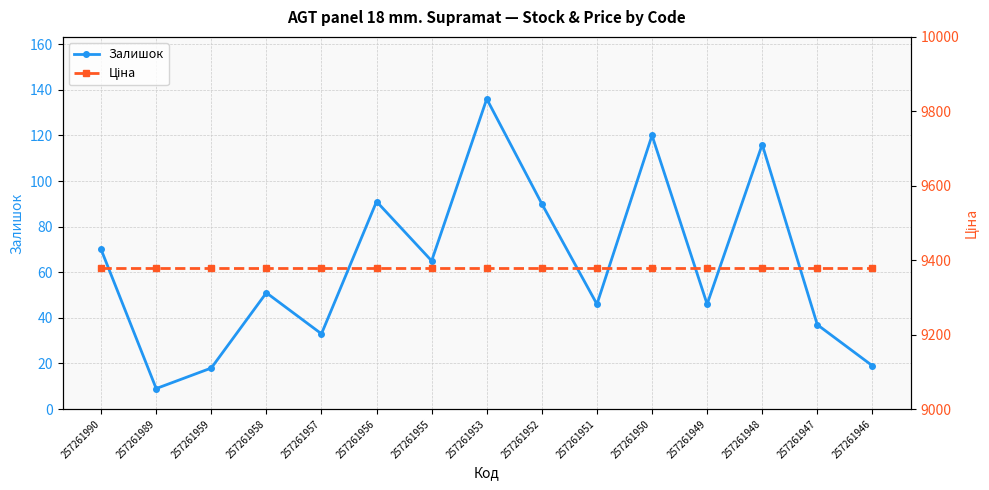

Reading right to left, what are all the values shown in this chart?

Залишок: 19.0	37.0	116.0	46.0	120.0	46.0	90.0	136.0	65.0	91.0	33.0	51.0	18.0	9.0	70.0
Ціна: 9379.3	9379.3	9379.3	9379.3	9379.3	9379.3	9379.3	9379.3	9379.3	9379.3	9379.3	9379.3	9379.3	9379.3	9379.3